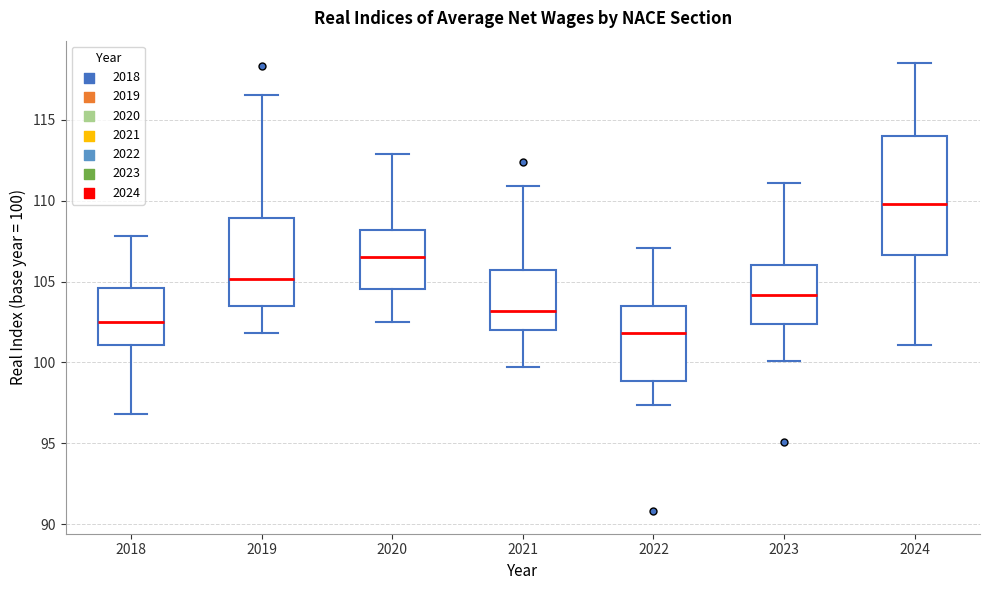

Reading left to right, read every box against the y-axis: the position of its median line, the range the box covers, and the ends of its whiskers. The values are not printed on the chart, so give them approximately, as read against the axis.

2018: median 102.5, box 101.0 to 104.5, whiskers 97.0 to 108.0
2019: median 105.0, box 103.5 to 109.0, whiskers 102.0 to 116.5
2020: median 106.5, box 104.5 to 108.0, whiskers 102.5 to 113.0
2021: median 103.0, box 102.0 to 105.5, whiskers 99.5 to 111.0
2022: median 102.0, box 99.0 to 103.5, whiskers 97.5 to 107.0
2023: median 104.0, box 102.5 to 106.0, whiskers 100.0 to 111.0
2024: median 110.0, box 106.5 to 114.0, whiskers 101.0 to 118.5